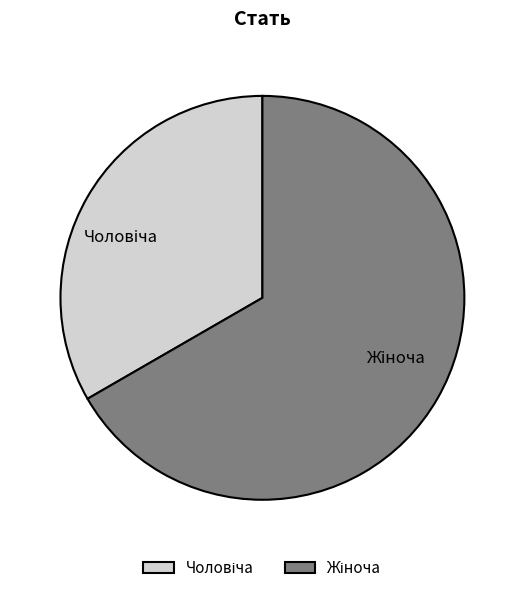

Is there a majority slice in this chart?

Yes